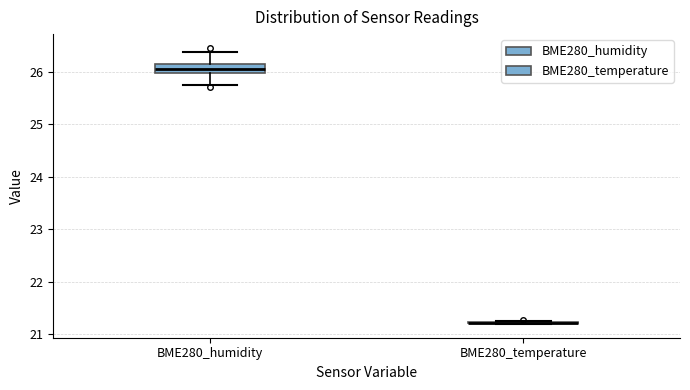

Reading left to right, transcribe this box plot: for each box, give where its median line is, the range the box spans, and where its two whiskers end, as read against the y-axis. The values are not printed on the chart, so give them approximately, as read against the axis.

BME280_humidity: median 26.0 (inside the box), box 26.0 to 26.1, whiskers 25.7 to 26.4
BME280_temperature: box collapsed to a line at 21.2, whiskers 21.2 to 21.3